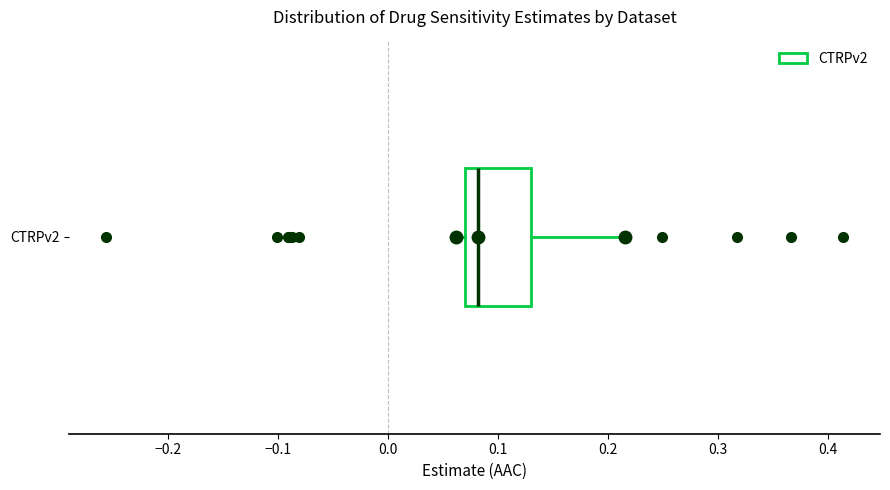

Transcribe this box plot: give where the median line is, the range the box spans, and where the two whiskers end, as read against the x-axis. The values are not printed on the chart, so give them approximately, as read against the axis.

median 0.08, box 0.07 to 0.13, whiskers 0.06 to 0.22